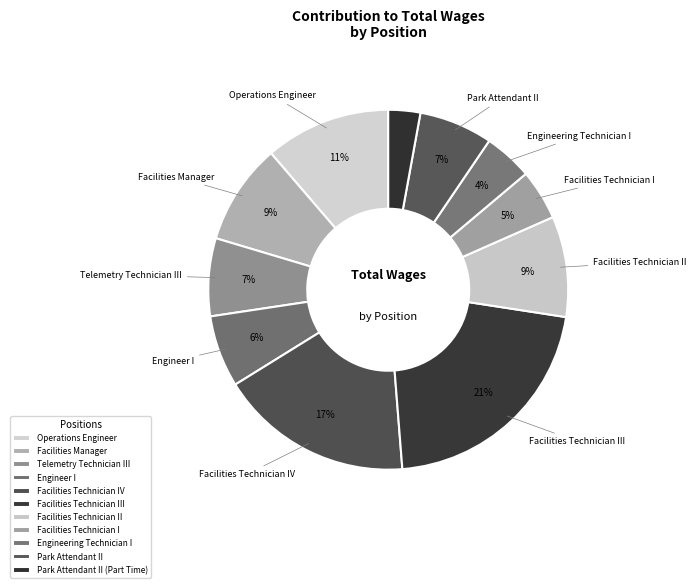

Between Telemetry Technician III and Facilities Technician I, which is larger?

Telemetry Technician III